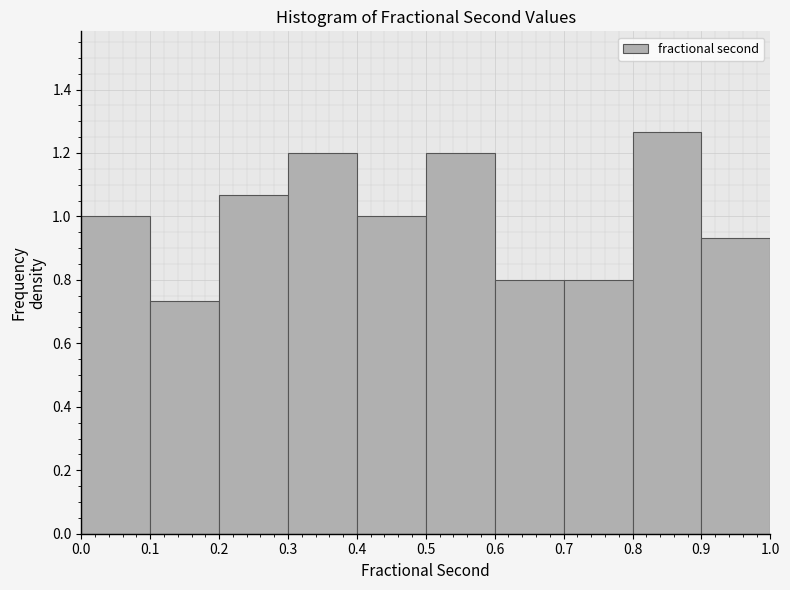

Reading left to right, transcribe this chart: for each bar, give the range it covers on the x-axis and its height. The values are not printed on the chart, so give them approximately, as read against the axis.

0.0 to 0.1: 1.00
0.1 to 0.2: 0.74
0.2 to 0.3: 1.06
0.3 to 0.4: 1.20
0.4 to 0.5: 1.00
0.5 to 0.6: 1.20
0.6 to 0.7: 0.80
0.7 to 0.8: 0.80
0.8 to 0.9: 1.26
0.9 to 1.0: 0.94